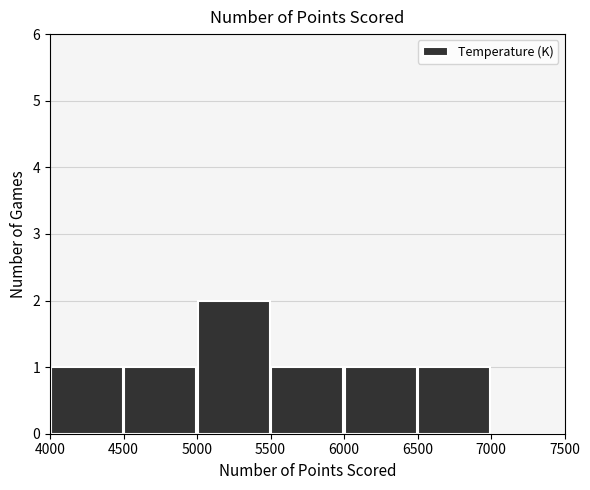

Reading left to right, list every bar in this chart as the range it spans on the x-axis followed by its height. The values are not printed on the chart, so give them approximately, as read against the axis.

4000 to 4500: 1
4500 to 5000: 1
5000 to 5500: 2
5500 to 6000: 1
6000 to 6500: 1
6500 to 7000: 1
7000 to 7500: 0